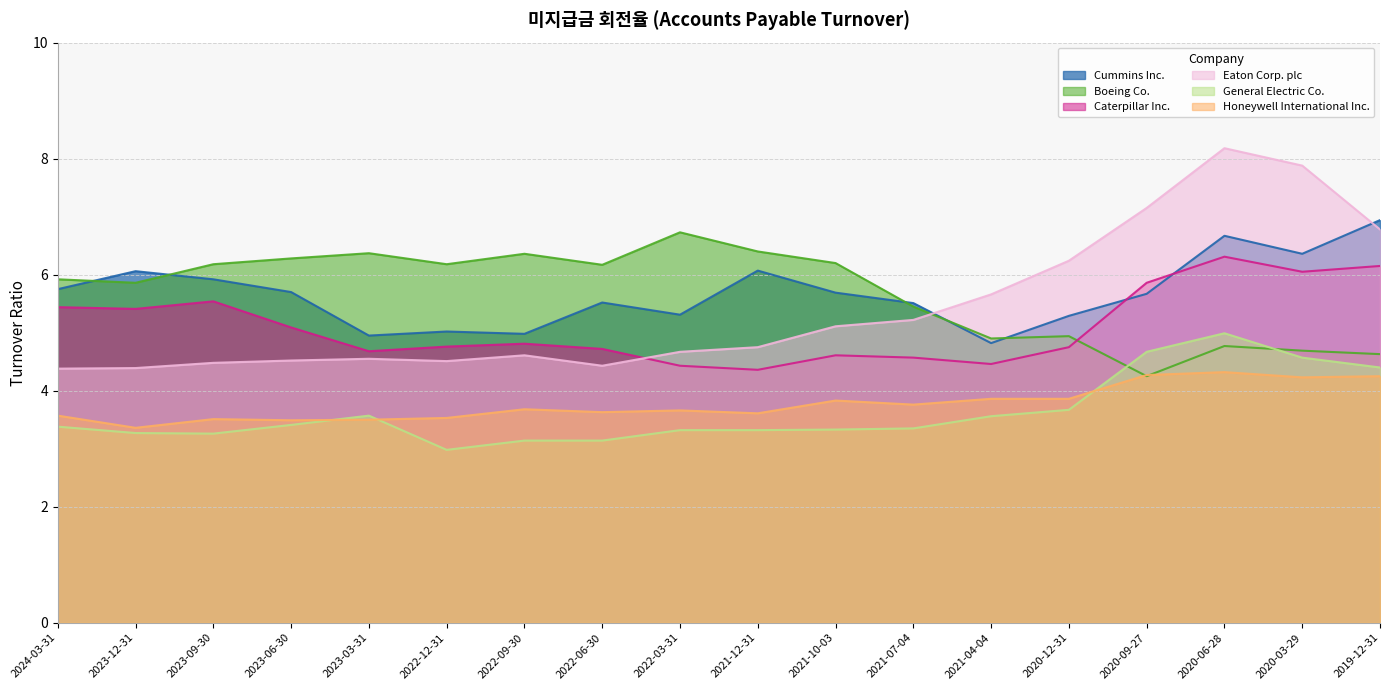

True or false: Caterpillar Inc. and General Electric Co. intersect in this chart.

False